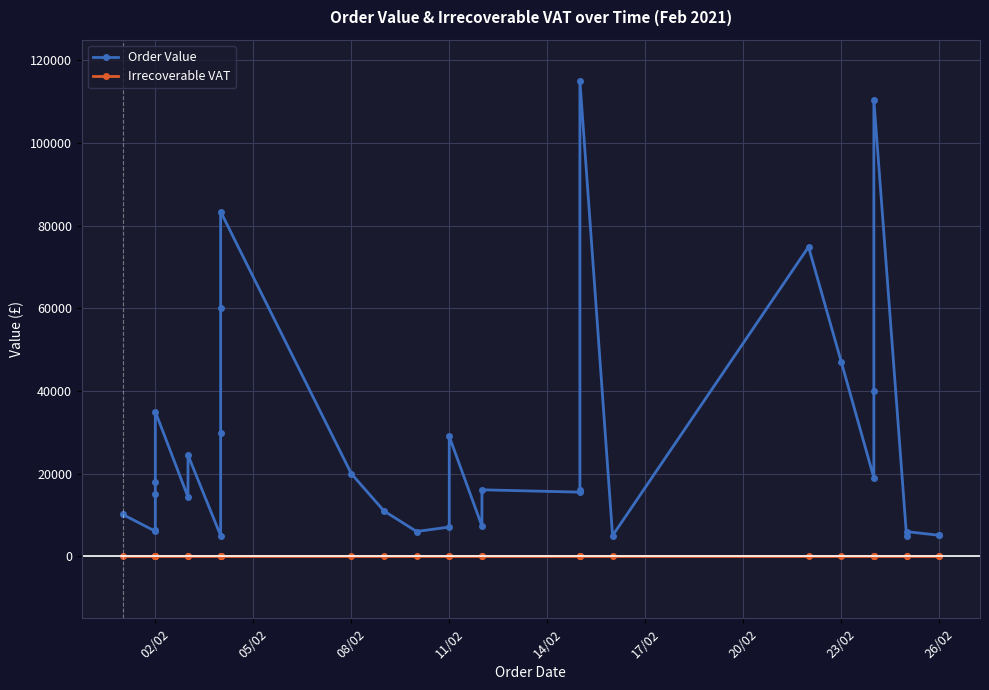

Which series has the largest range (max minus min)?

Order Value